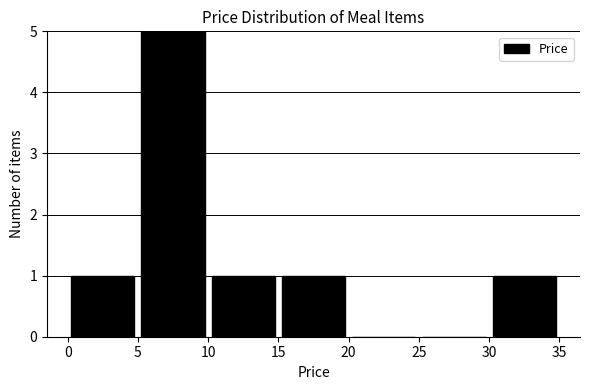

Which range on the x-axis has the tallest bar?

5 to 10